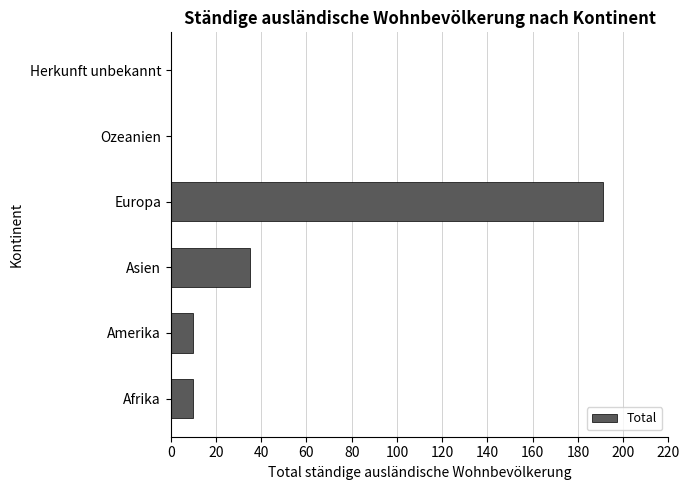

Reading bottom to top, list all the values displayed in this chart.

Afrika=10	Amerika=10	Asien=35	Europa=191	Ozeanien=0	Herkunft unbekannt=0